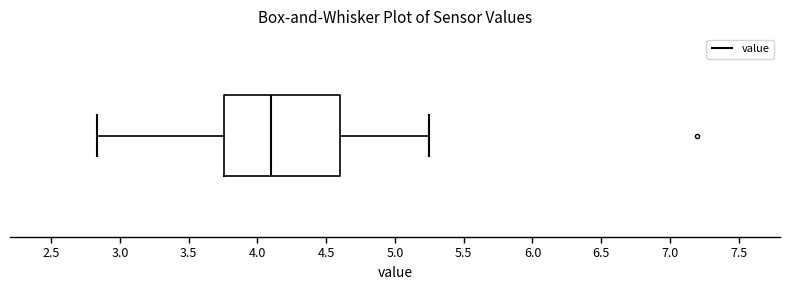

Read this box plot against the x-axis: the position of the median line, the range covered by the box, and the ends of both whiskers. The values are not printed on the chart, so give them approximately, as read against the axis.

median 4.10, box 3.75 to 4.60, whiskers 2.85 to 5.25